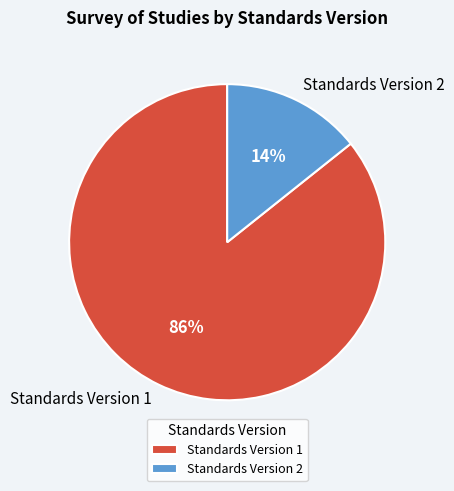

Rank the categories by value from highest to lowest.

Standards Version 1, Standards Version 2